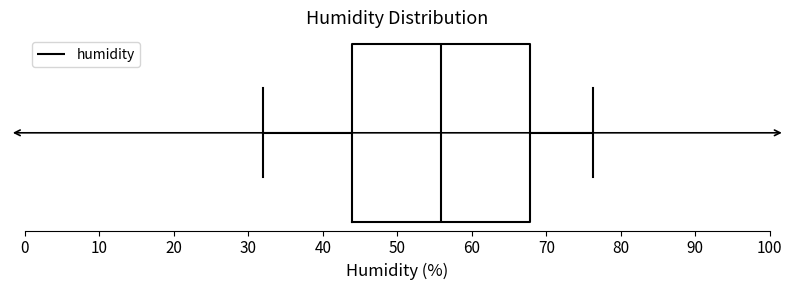

Transcribe this box plot: give where the median line is, the range the box spans, and where the two whiskers end, as read against the x-axis. The values are not printed on the chart, so give them approximately, as read against the axis.

median 56, box 44 to 68, whiskers 32 to 76